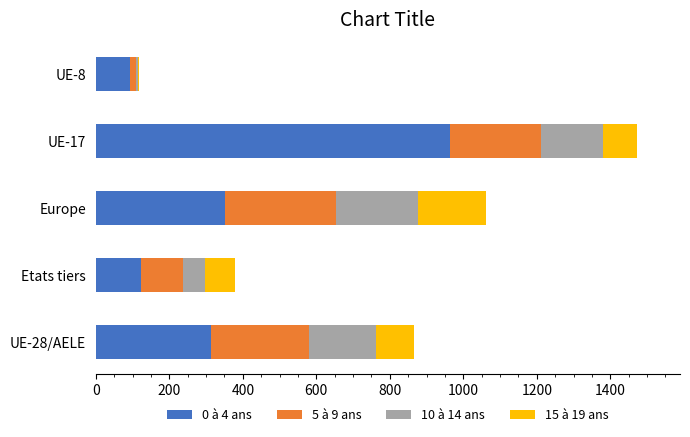

Is it true that 0 à 4 ans equals 173 at Etats tiers?

False